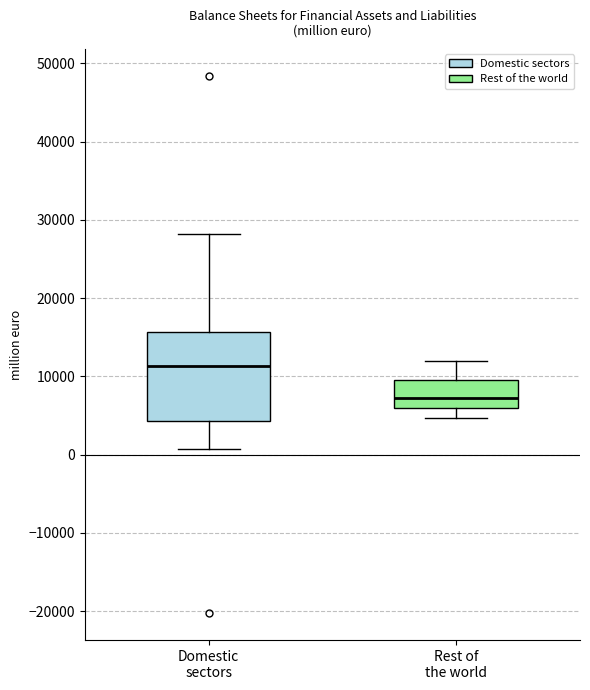

Comparing the boxes themselves (not the whiskers), which one is the tallest?

Domestic sectors